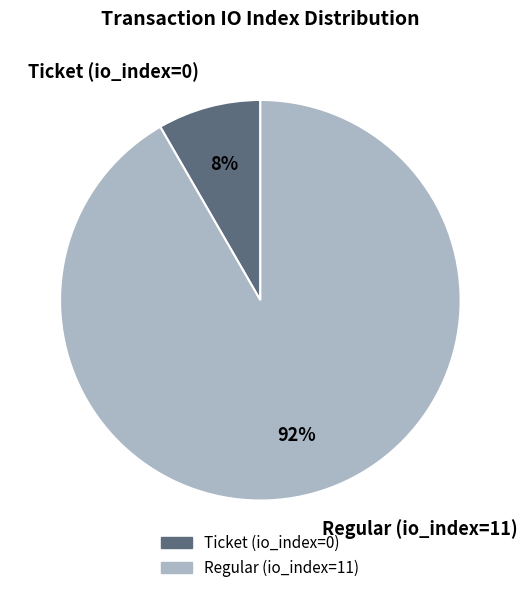

Combined, do Ticket (io_index=0) and Regular (io_index=11) account for over 50%?

Yes